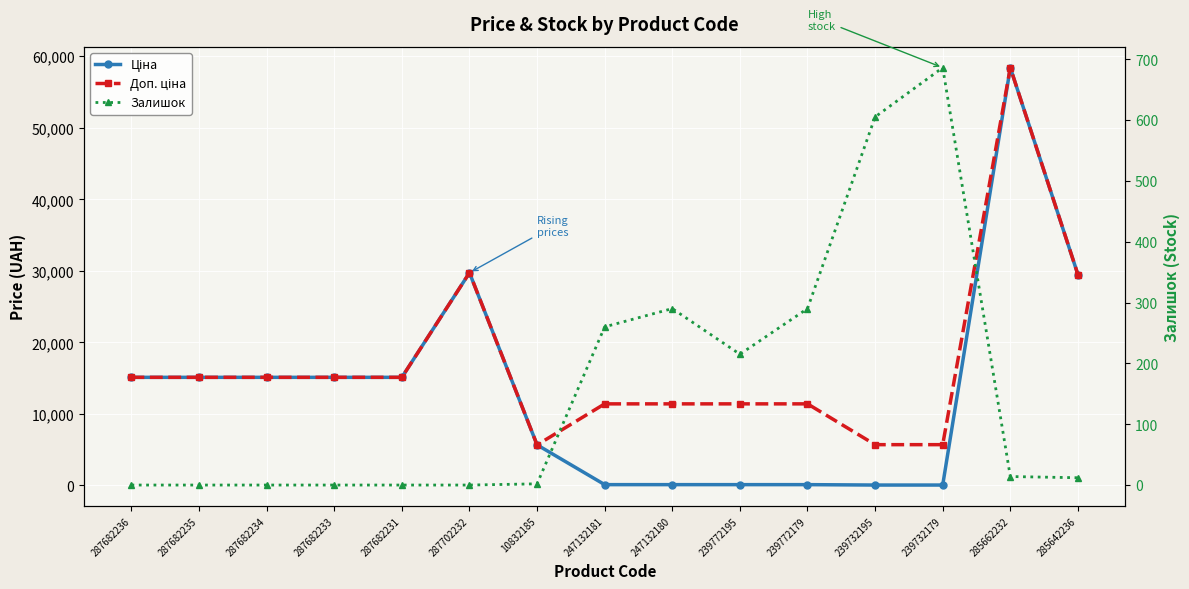

True or false: Доп. ціна and Ціна intersect in this chart.

False